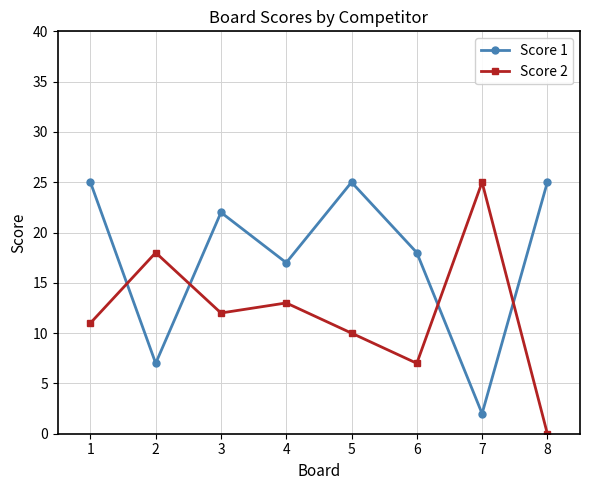

Is the value of Score 1 at 2 greater than the value of Score 2 at 4?

No